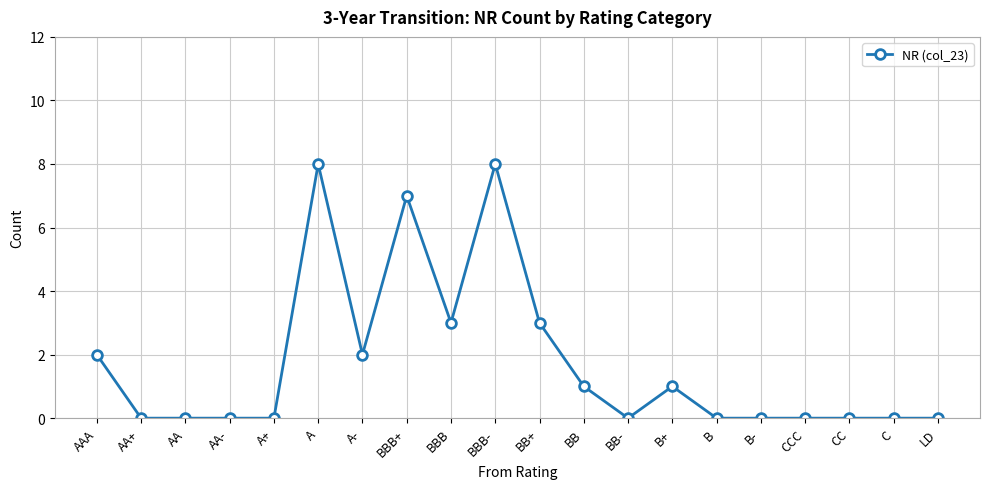

How many distinct data groups are displayed?

1